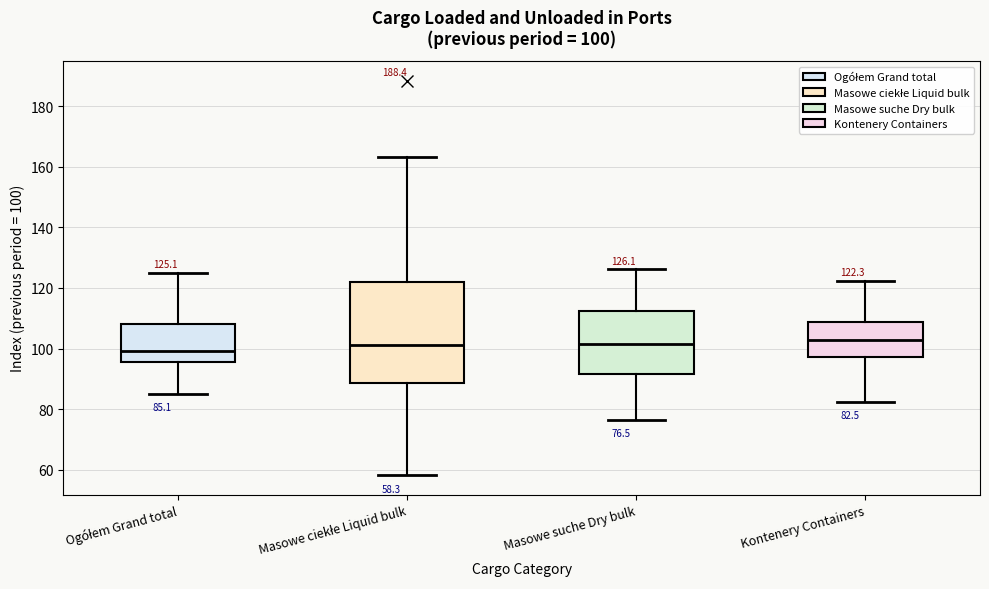

Which box's median line is the lowest?

Ogółem Grand total